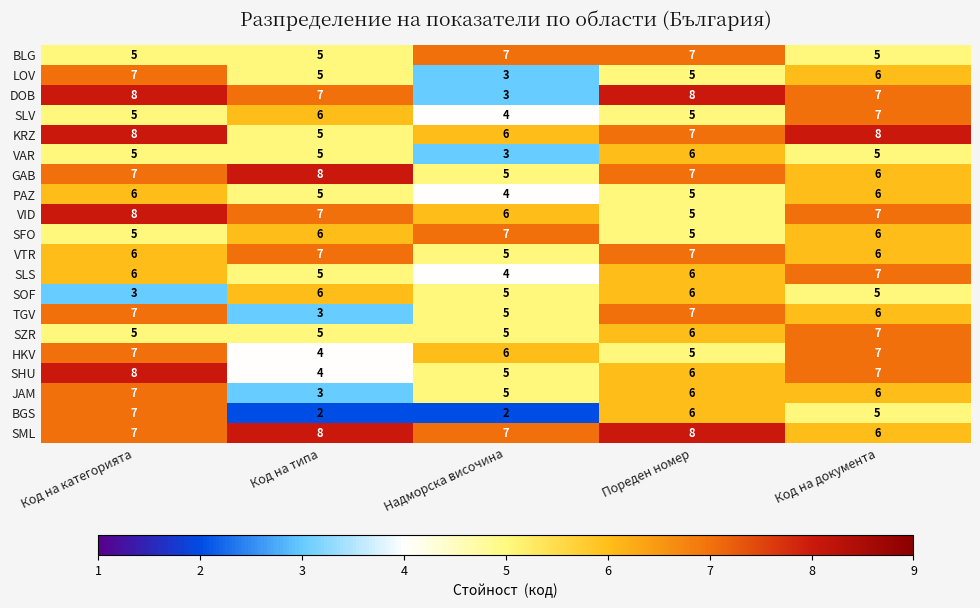

The value of VTR at Код на документа is 4. True or false?

False